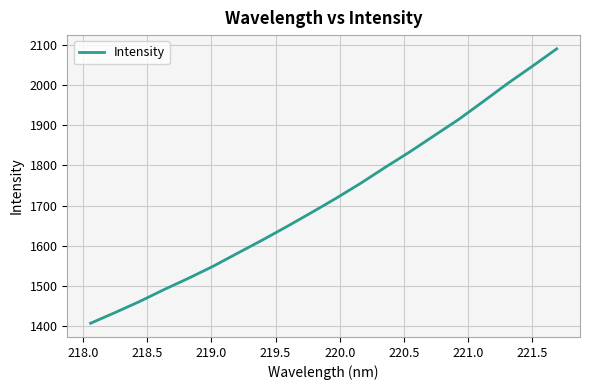

What is the greatest value displayed?

2090.7